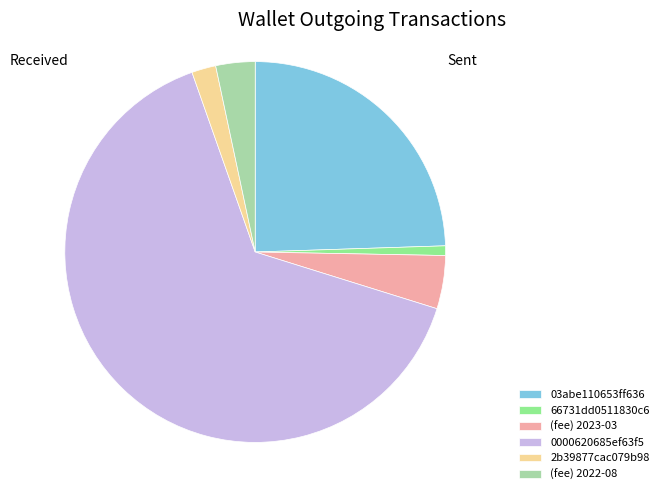

Is the sum of (fee) 2023-03 and 2b39877cac079b98 greater than half?

No